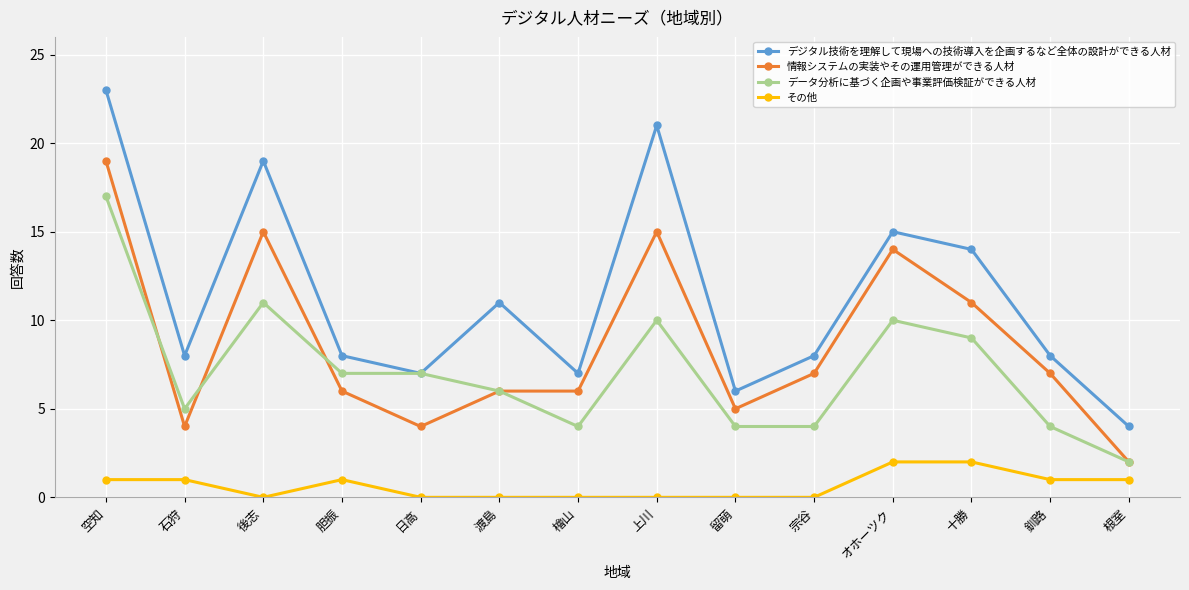

Which series changed the most between 石狩 and 根室?

デジタル技術を理解して現場への技術導入を企画するなど全体の設計ができる人材